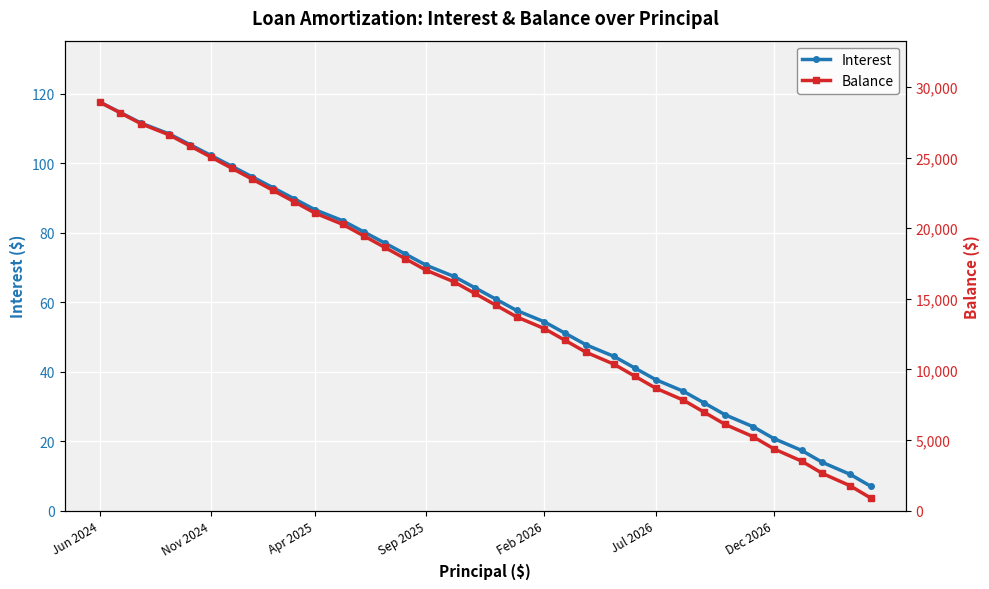

List the series in order of their overall mean, lowest first.

Interest, Balance